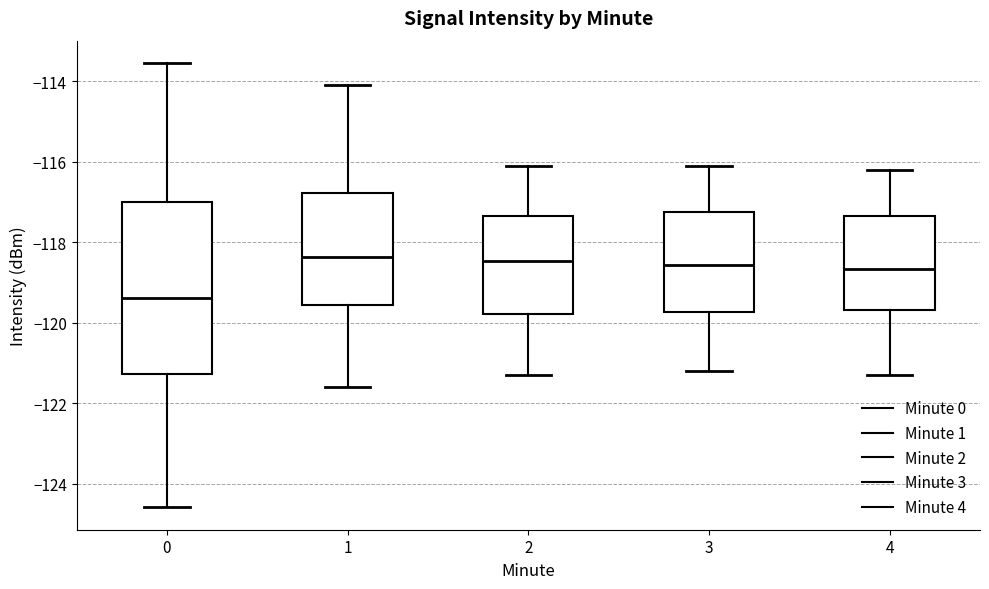

Where is the upper edge of the box at x = 1 on the y-axis? The values are not printed on the chart, so give them approximately, as read against the axis.

-116.8